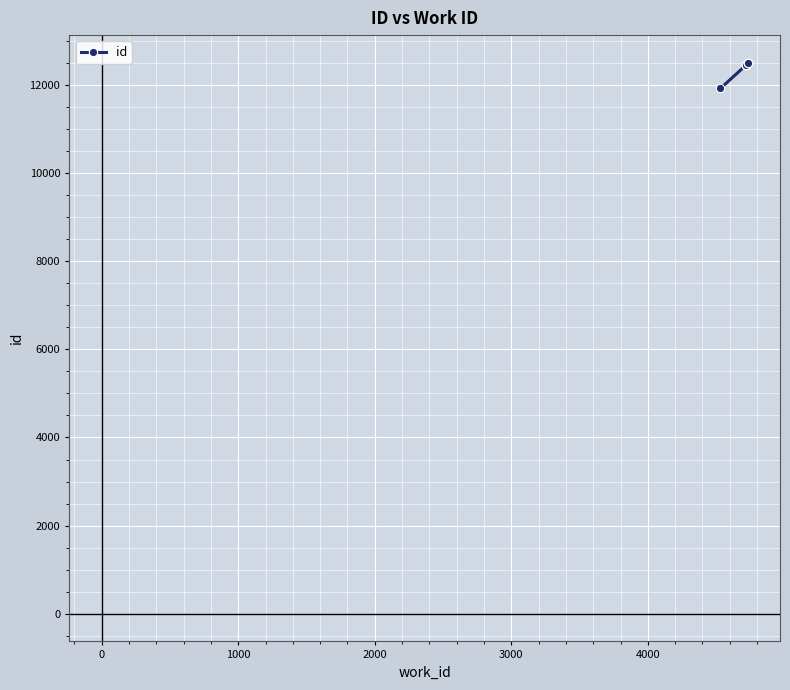

What is the minimum value shown in the chart?

11916